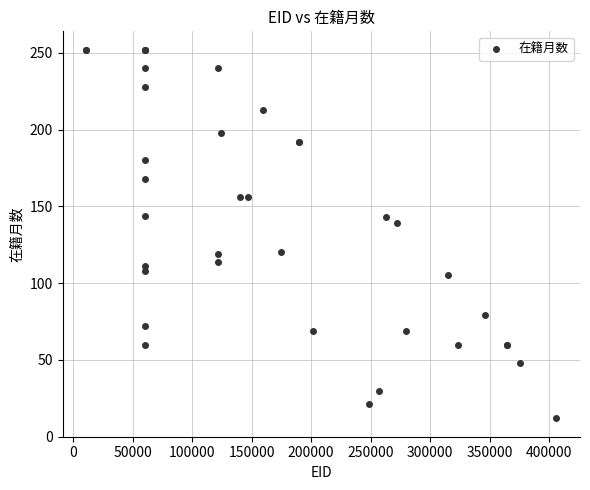

What Y value in the scatter plot is closest to 132?

139